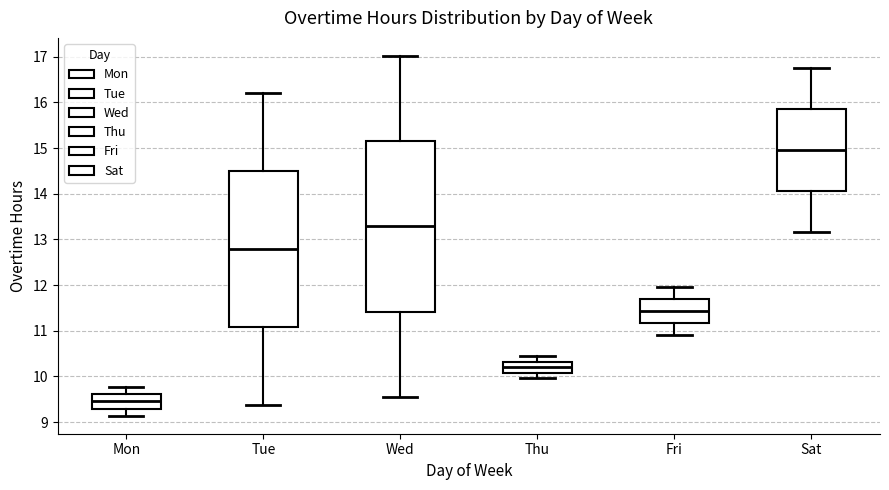

Where is the lower edge of the box for Wed on the y-axis? The values are not printed on the chart, so give them approximately, as read against the axis.

11.4